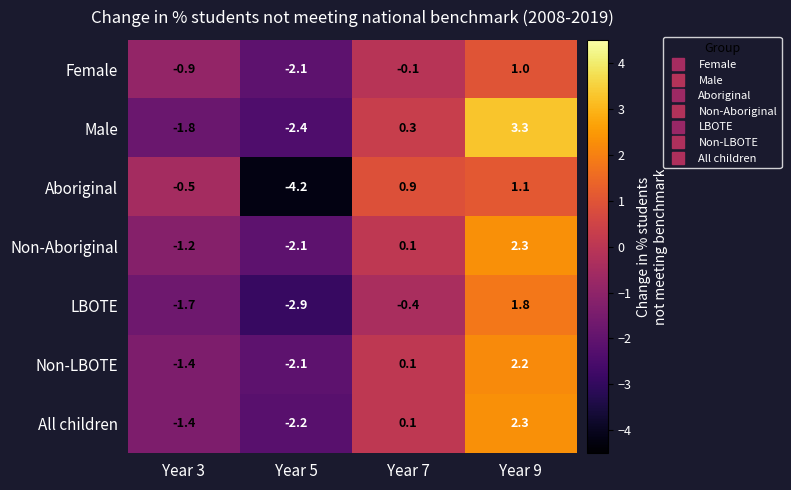

Between Year 7 and Year 9, which series saw the biggest shift?

Male